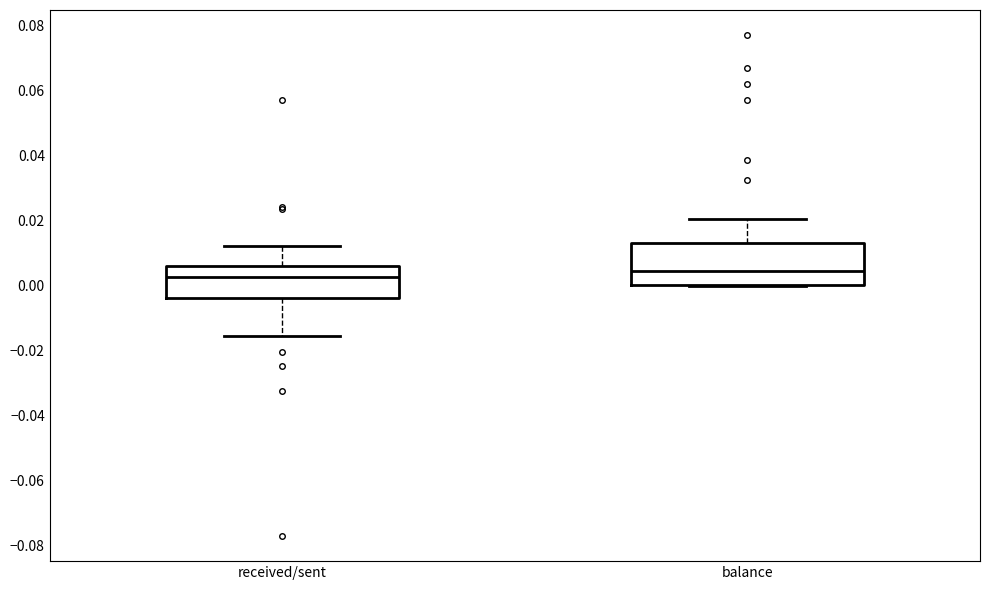

Comparing the boxes themselves (not the whiskers), which one is the tallest?

balance